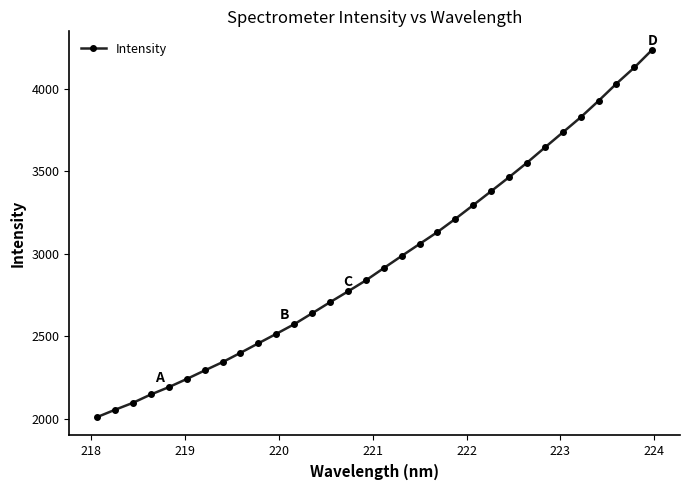

What is the greatest value displayed?

4235.0